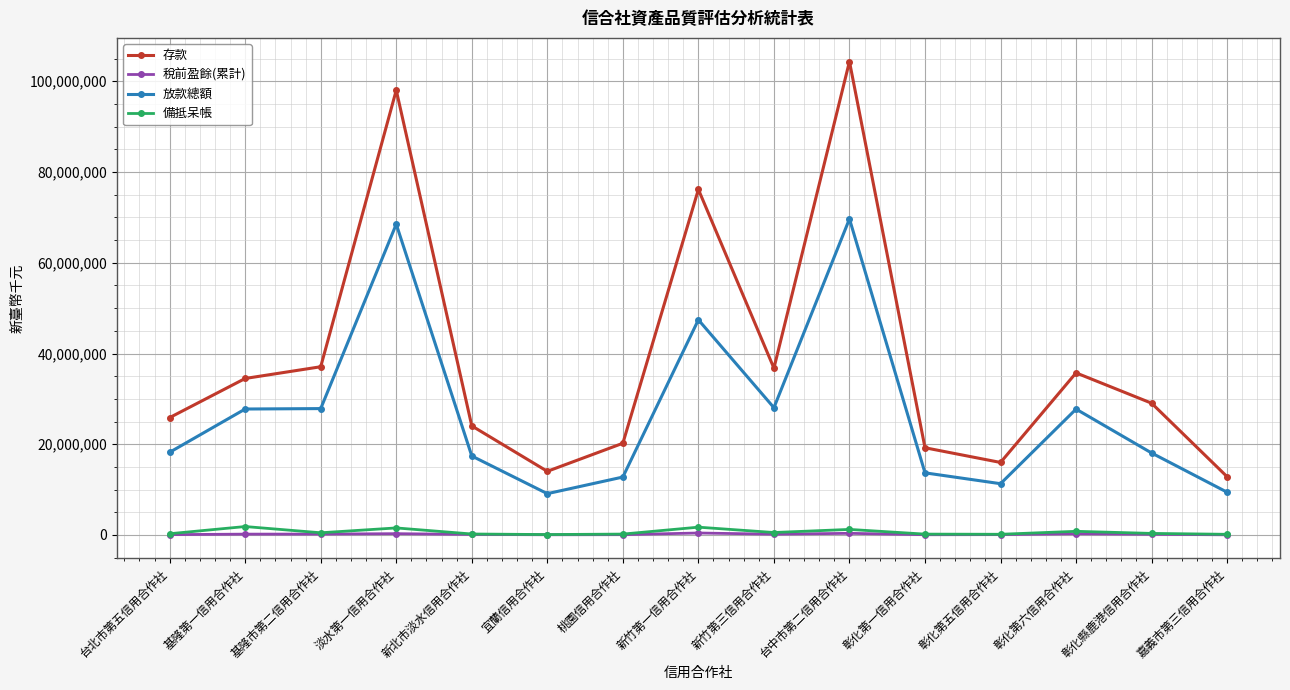

Where is the first local minimum for 存款?

宜蘭信用合作社